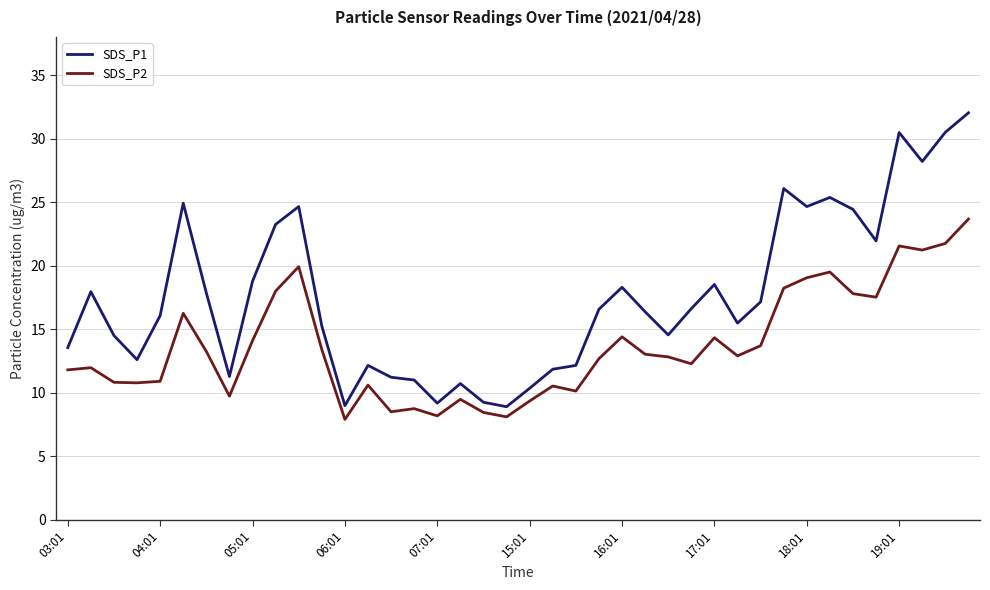

Which series has the widest spread of values?

SDS_P1